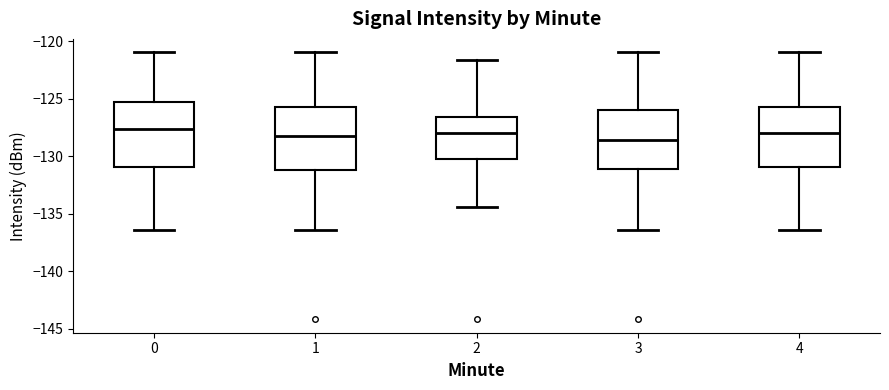

Where does the lower whisker of the box at x = 2 end on the y-axis? The values are not printed on the chart, so give them approximately, as read against the axis.

-134.5